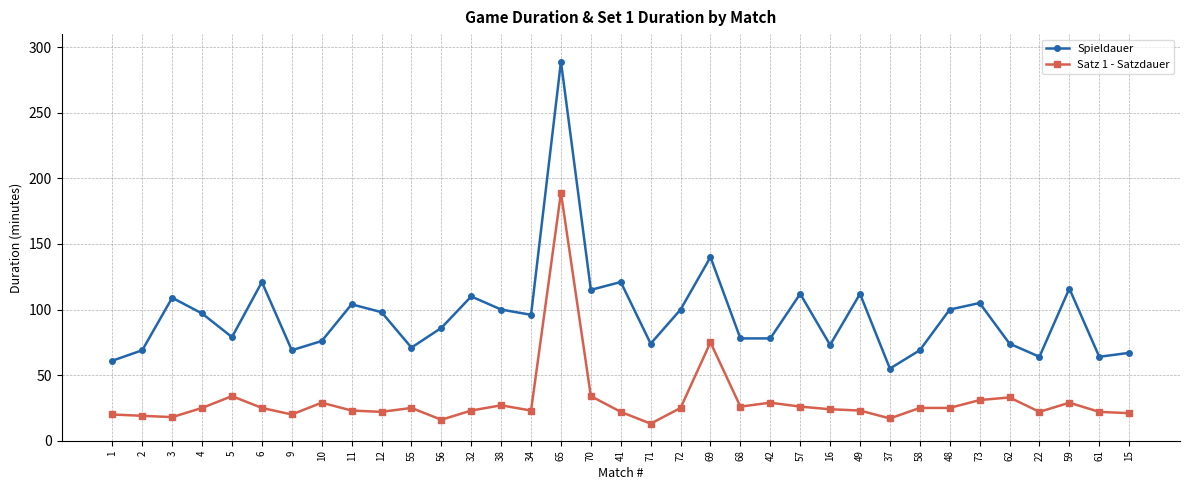

True or false: Satz 1 - Satzdauer and Spieldauer cross at least once.

False